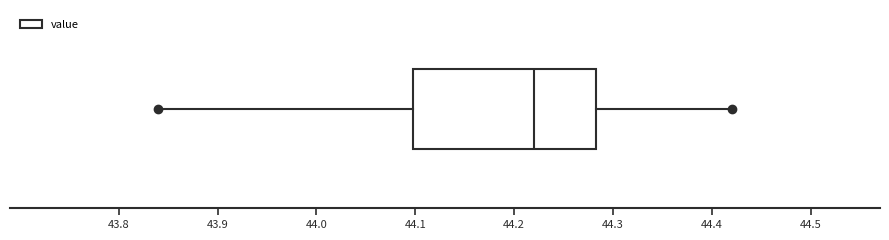

Transcribe this box plot: give where the median line is, the range the box spans, and where the two whiskers end, as read against the x-axis. The values are not printed on the chart, so give them approximately, as read against the axis.

median 44.22, box 44.10 to 44.28, whiskers 43.84 to 44.42